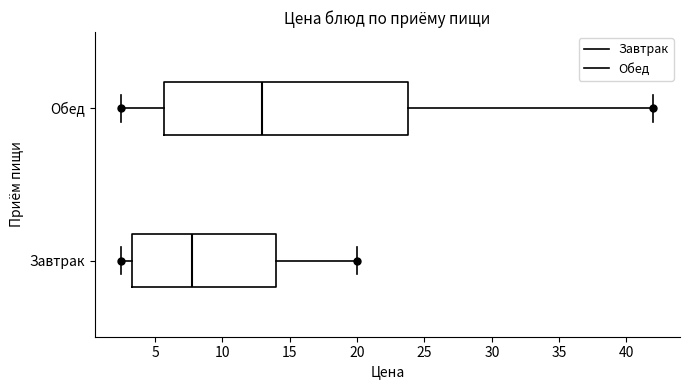

Comparing the boxes themselves (not the whiskers), which one is the widest?

Обед